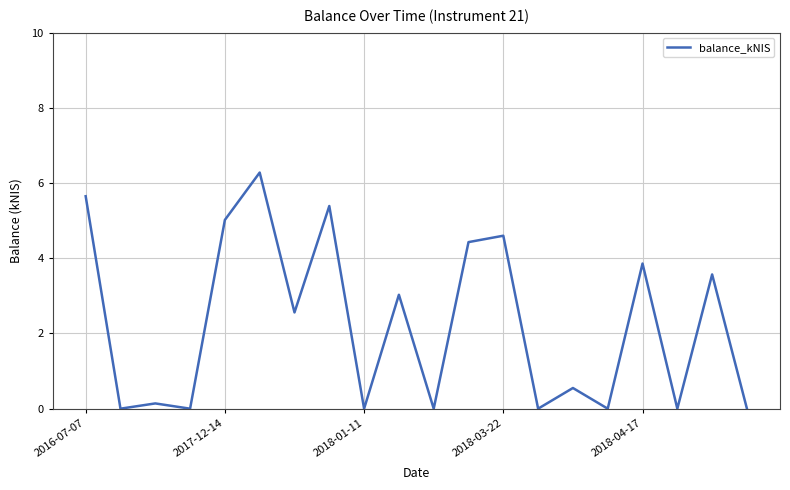

What is the difference between the maximum and minimum values?

6.3